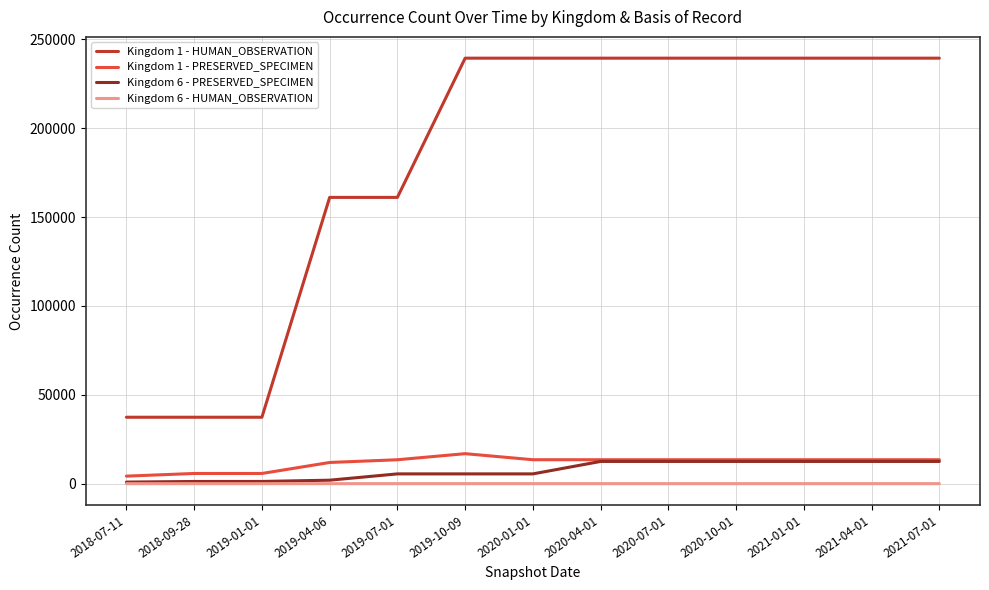

What is the maximum value shown in the chart?

239264